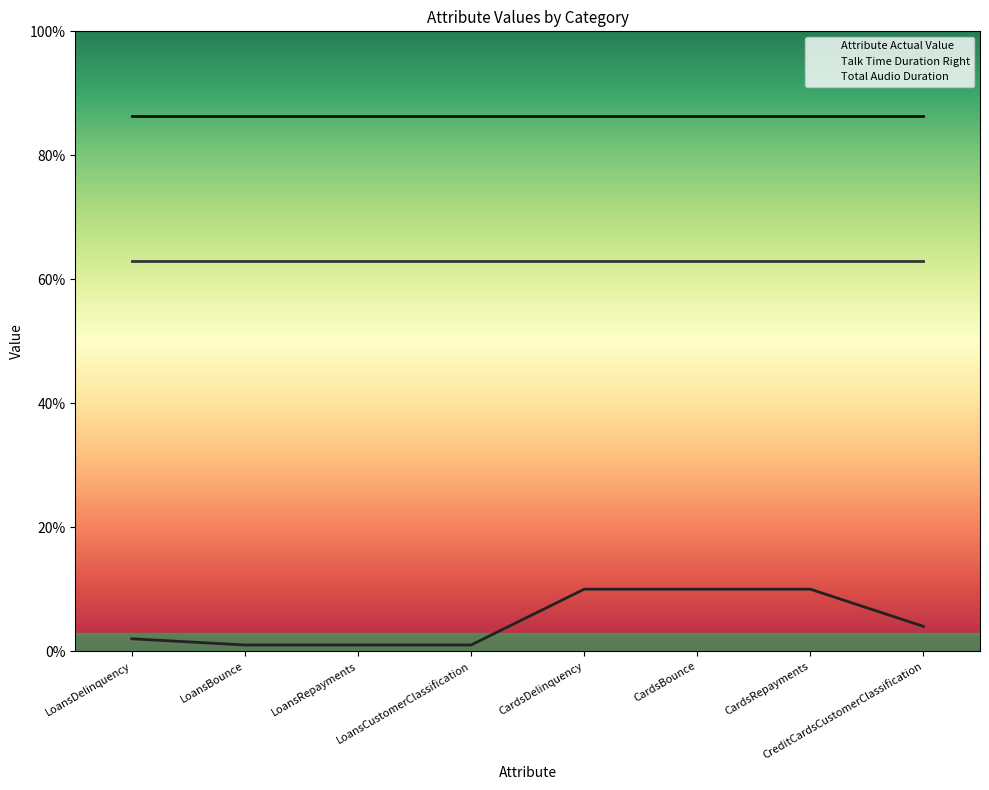

How many distinct data groups are displayed?

3